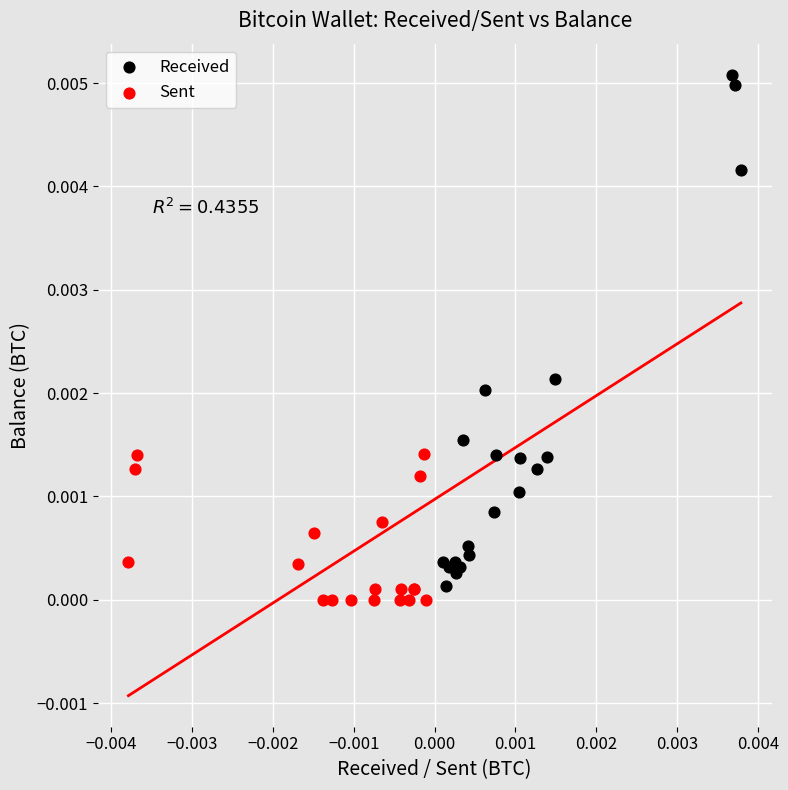

Which series reaches the minimum Y coordinate?

Sent